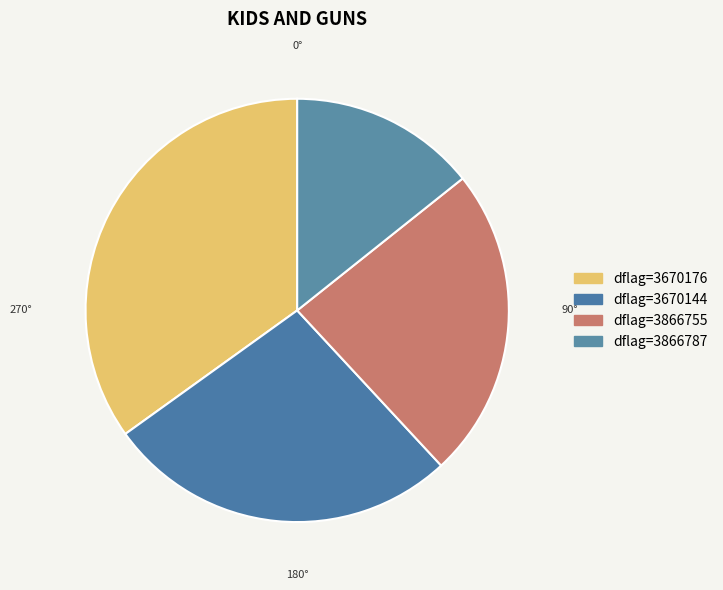

To the nearest percent, what is the average slice percentage?

25%